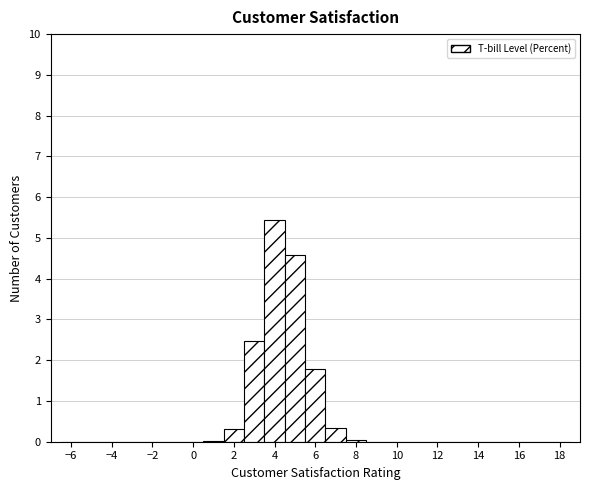

Reading left to right, list every bar in this chart as the range it spans on the x-axis followed by its height. Neither the bar edges nor the heights are printed on the chart, so give them approximately, as read against the axes.

-6.5 to -5.5: 0
-5.5 to -4.5: 0
-4.5 to -3.5: 0
-3.5 to -2.5: 0
-2.5 to -1.5: 0
-1.5 to -0.5: 0
-0.5 to 0.5: 0
0.5 to 1.5: under 0.1
1.5 to 2.5: 0.3
2.5 to 3.5: 2.5
3.5 to 4.5: 5.5
4.5 to 5.5: 4.6
5.5 to 6.5: 1.8
6.5 to 7.5: 0.3
7.5 to 8.5: under 0.1
8.5 to 9.5: under 0.1
9.5 to 10.5: under 0.1
10.5 to 11.5: 0
11.5 to 12.5: 0
12.5 to 13.5: 0
13.5 to 14.5: 0
14.5 to 15.5: 0
15.5 to 16.5: 0
16.5 to 17.5: 0
17.5 to 18.5: 0